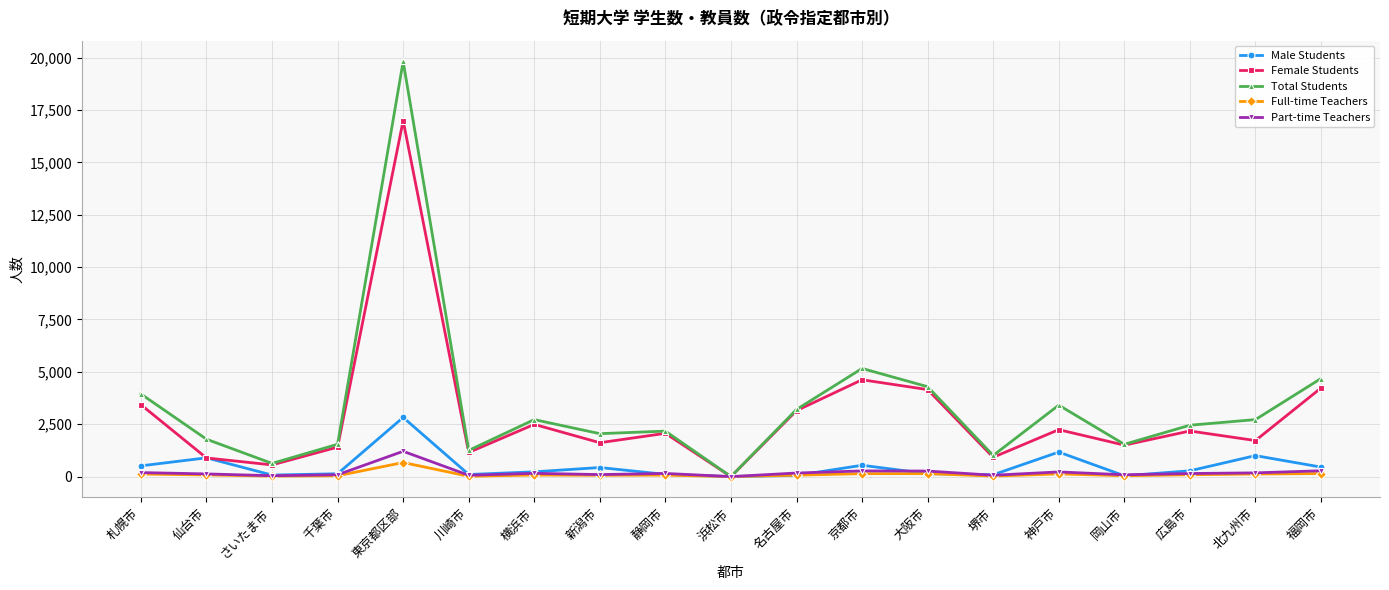

What is the sum of all Female Students values?

55303